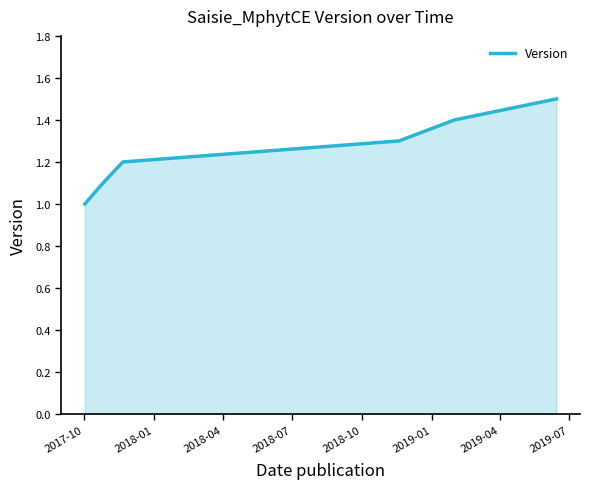

True or false: the data has more than 0 interior local peaks.

False